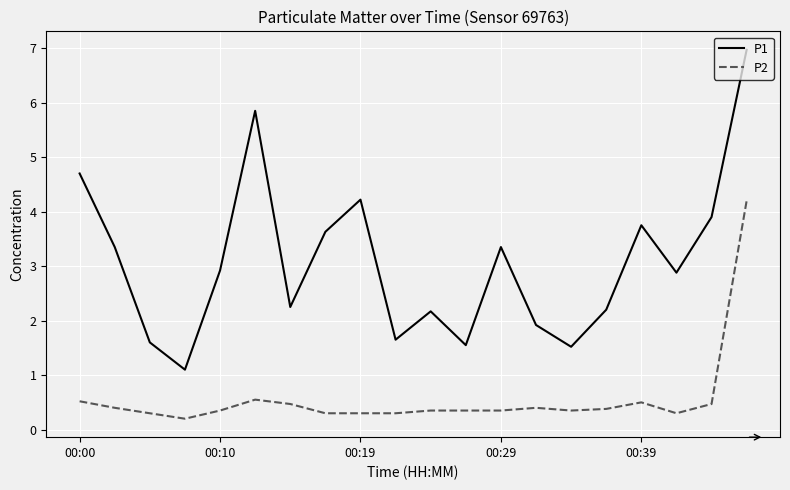

Which series has the widest spread of values?

P1